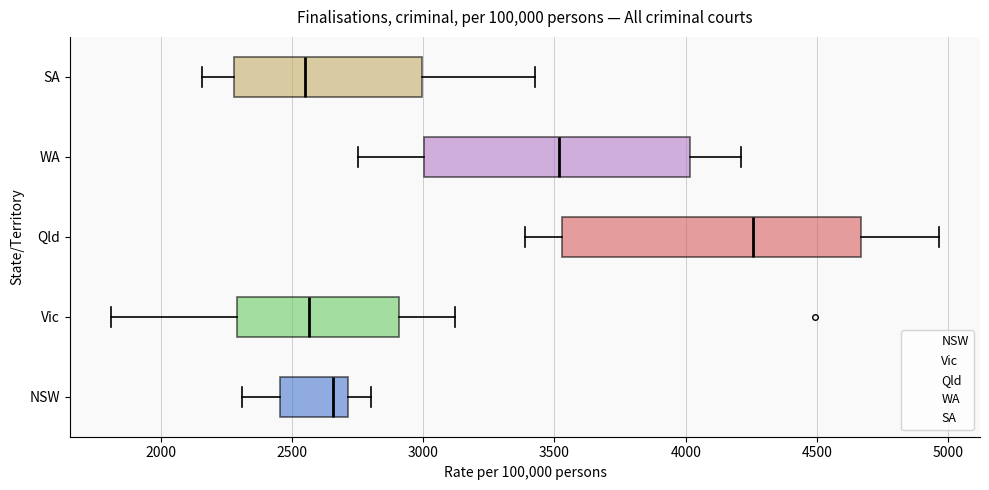

Which box's median line is the furthest to the right?

Qld